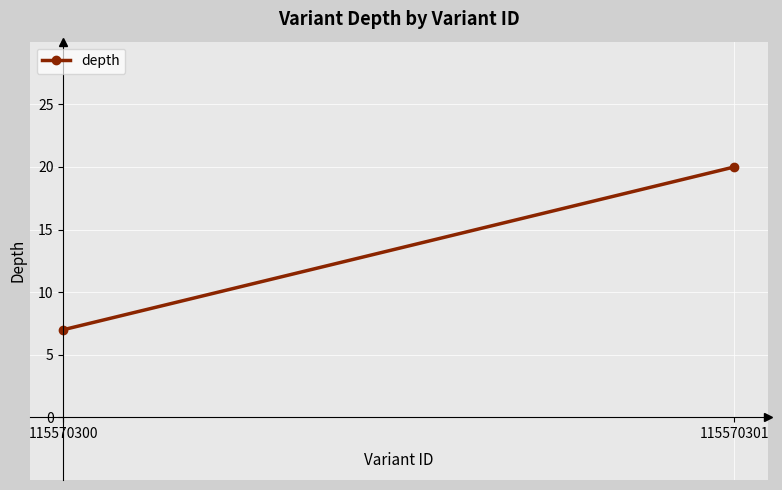

Count the values in the range 7 to 20.

2